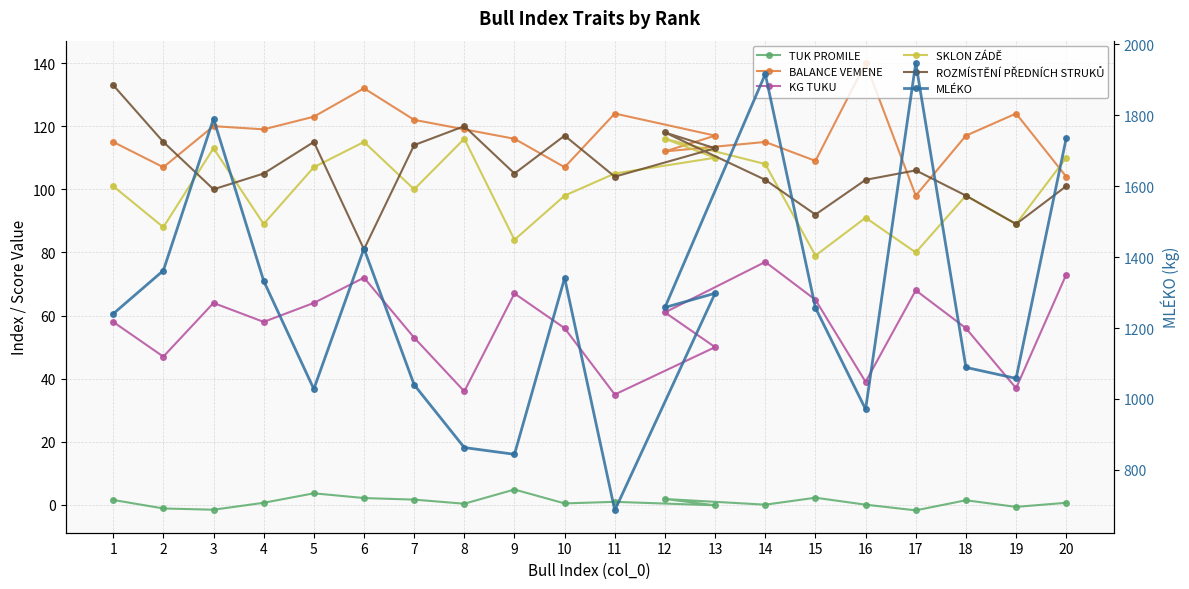

Rank the series by their maximum value, from lowest to highest.

TUK PROMILE, KG TUKU, SKLON ZÁDĚ, ROZMÍSTĚNÍ PŘEDNÍCH STRUKŮ, BALANCE VEMENE, MLÉKO